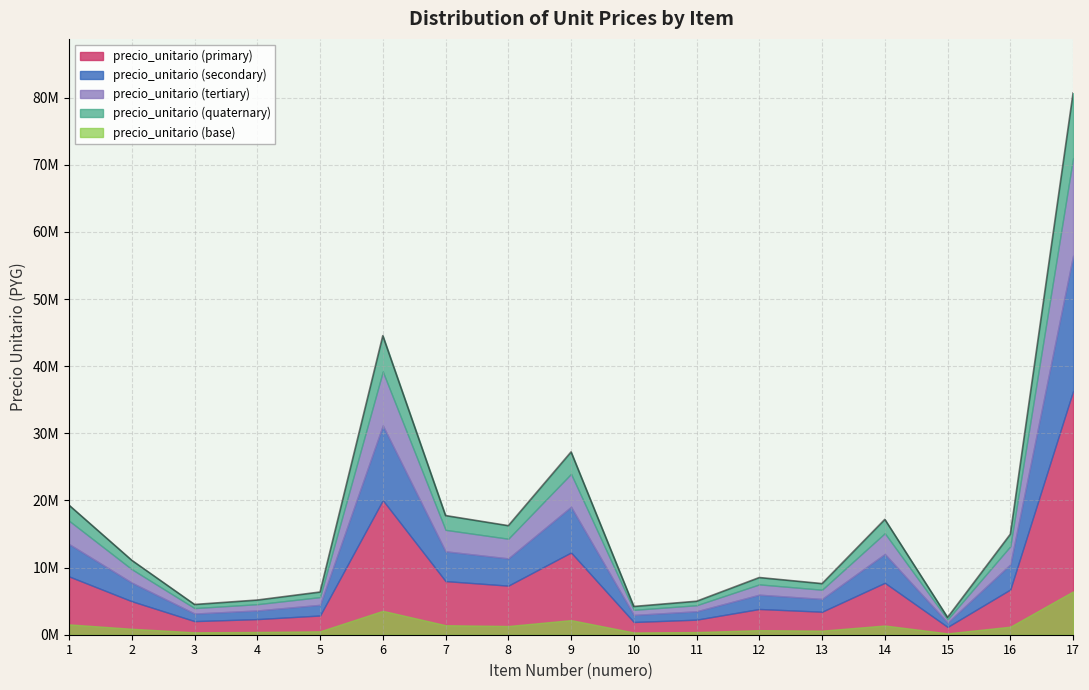

What value does the data have at 9?

27237473